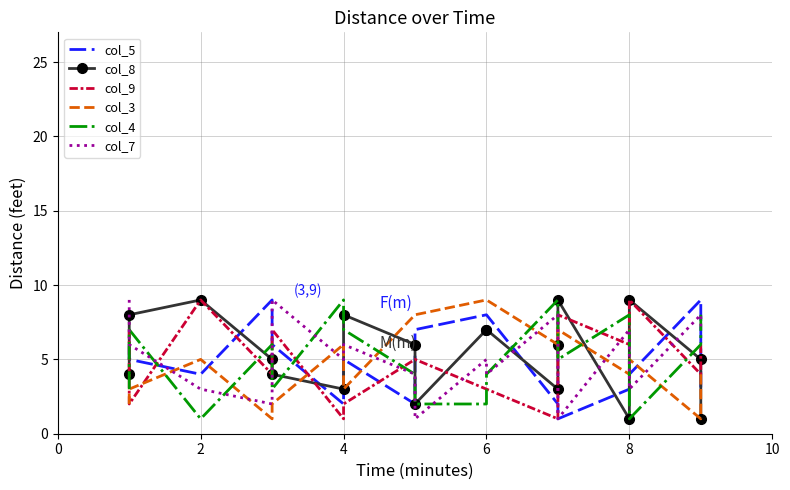

Count the number of data series in this chart.

6